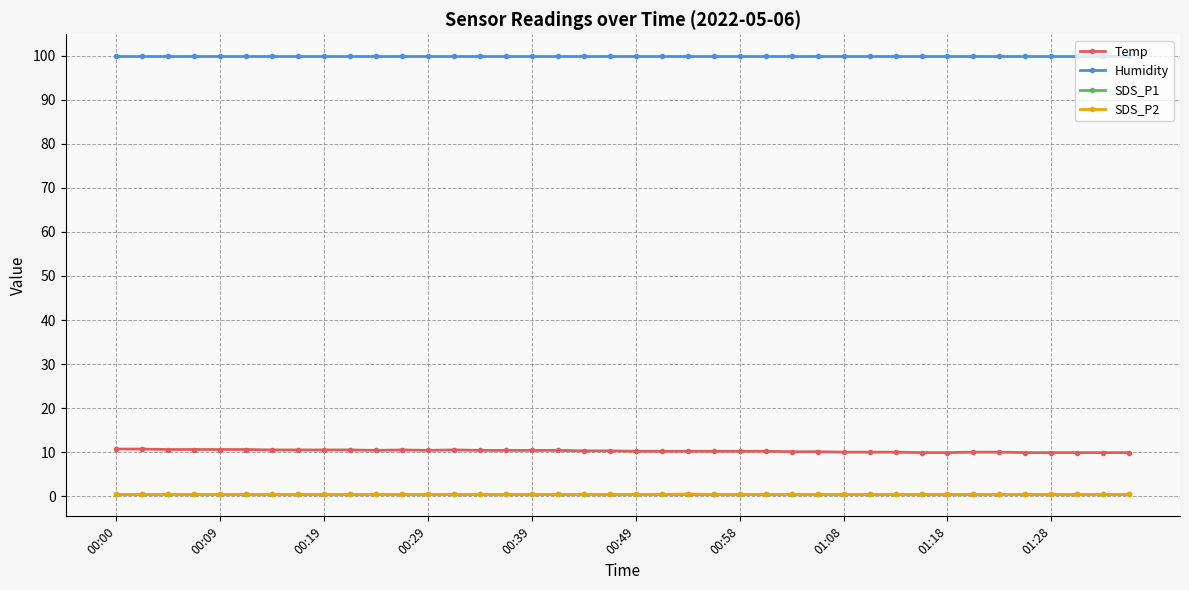

Does the chart display data point markers on the line(s)?

Yes